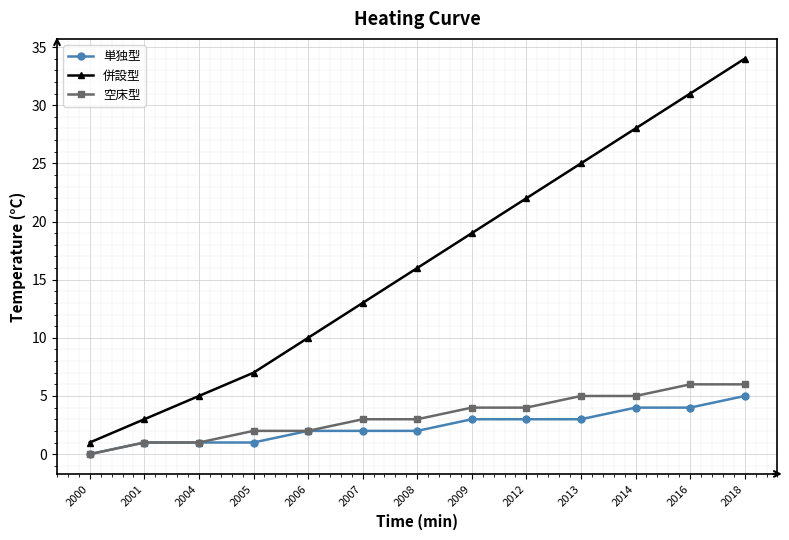

Reading left to right, transcribe all the data shown in this chart.

単独型: 2000=0	2001=1	2004=1	2005=1	2006=2	2007=2	2008=2	2009=3	2012=3	2013=3	2014=4	2016=4	2018=5
併設型: 2000=1	2001=3	2004=5	2005=7	2006=10	2007=13	2008=16	2009=19	2012=22	2013=25	2014=28	2016=31	2018=34
空床型: 2000=0	2001=1	2004=1	2005=2	2006=2	2007=3	2008=3	2009=4	2012=4	2013=5	2014=5	2016=6	2018=6